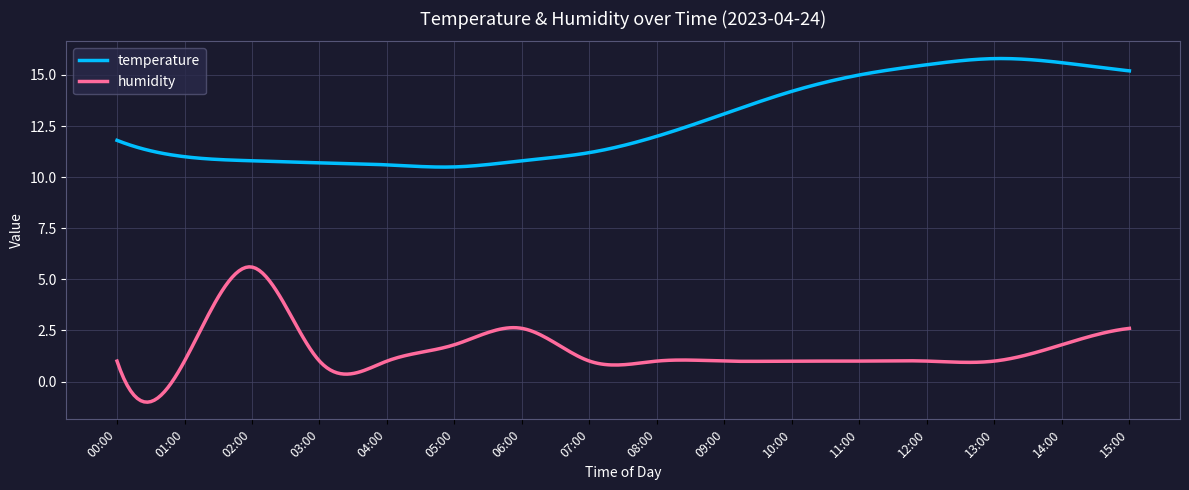

True or false: temperature and humidity cross at least once.

False